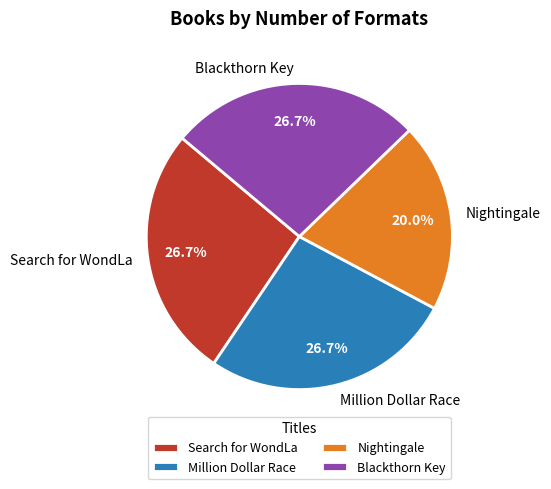

To the nearest percent, what is the difference between the largest and smallest slice percentages?

7%